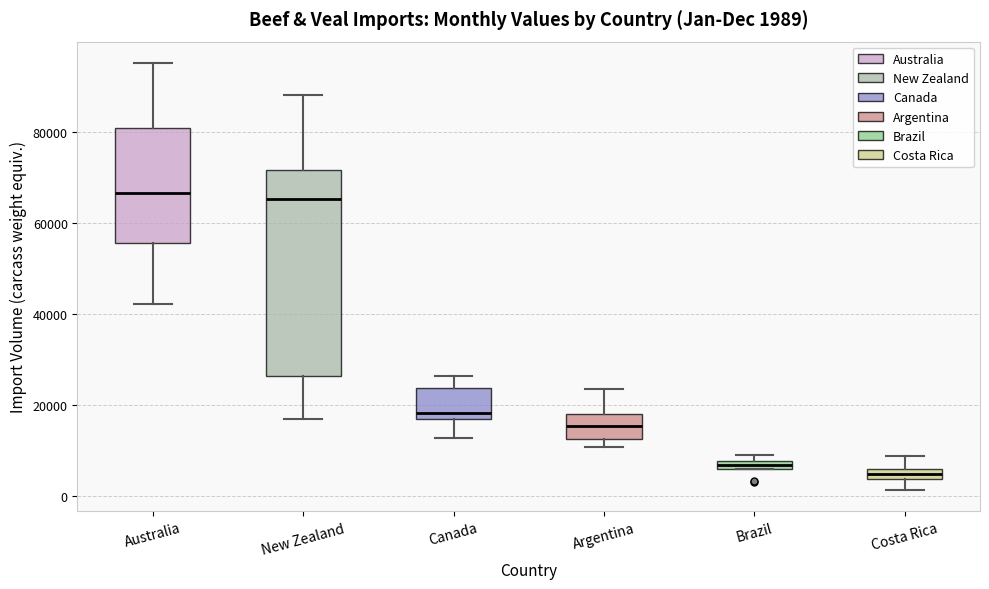

Which box is the tallest, from its lower edge to its upper edge?

New Zealand